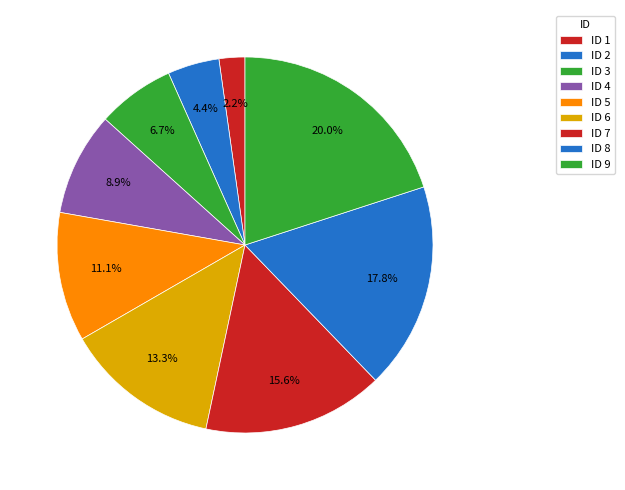

To the nearest percent, what is the difference between the largest and smallest slice percentages?

18%